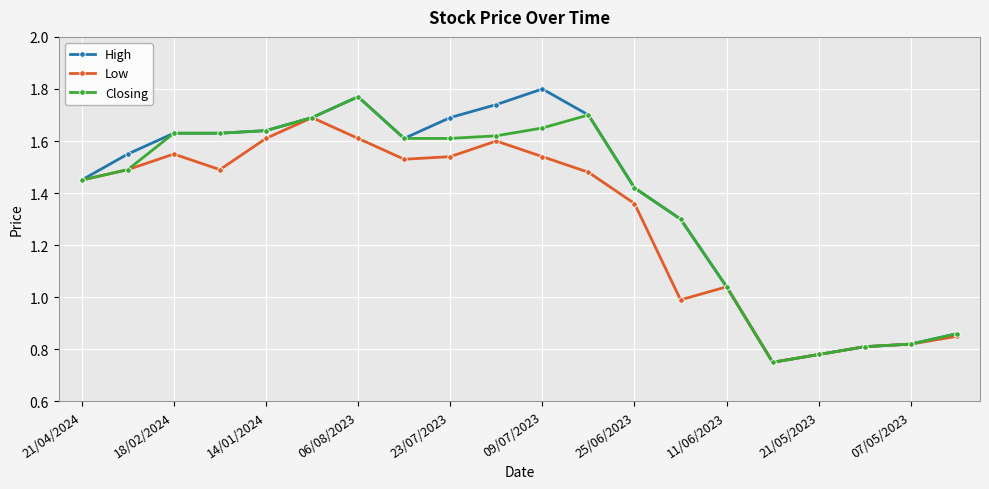

Which series has the largest range (max minus min)?

High